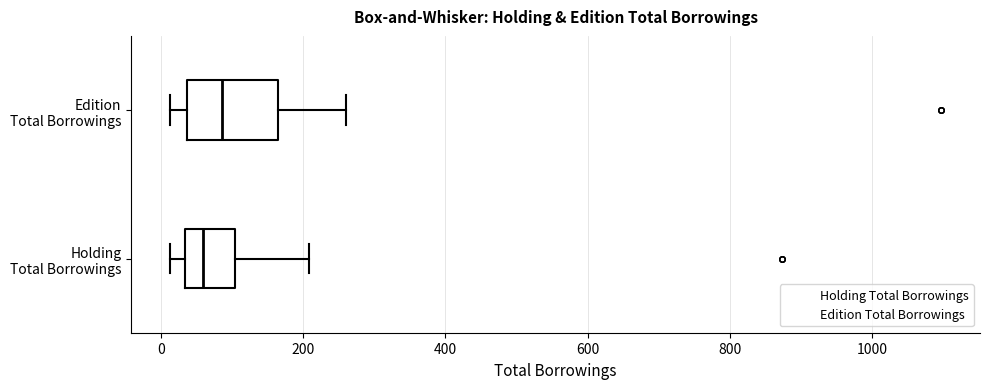

Which box's median line is the furthest to the right?

Edition Total Borrowings